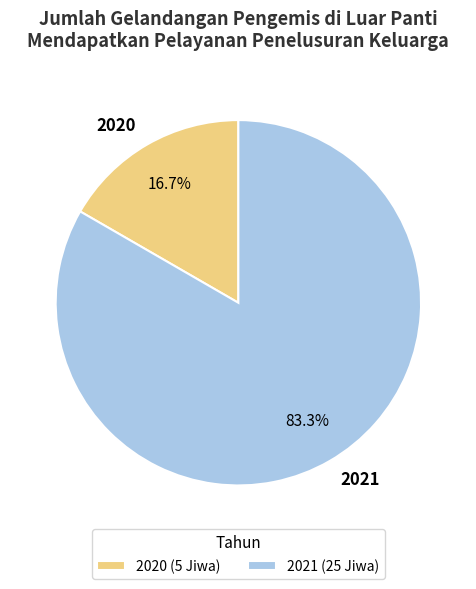

Does 2021 account for over 50% of the chart?

Yes